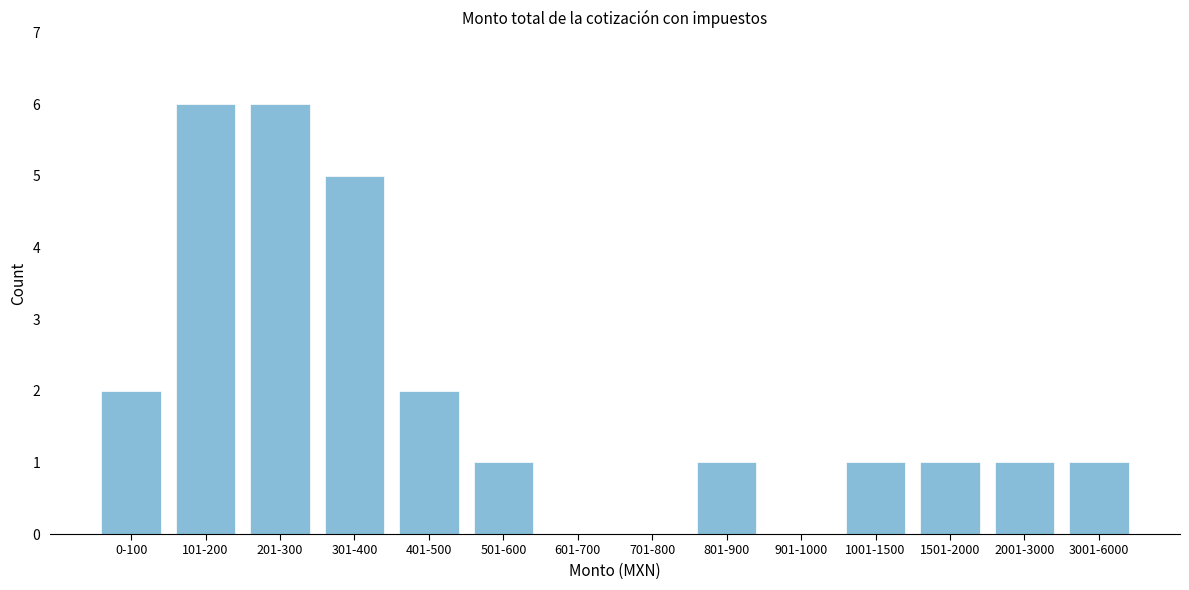

Reading left to right, list all the values displayed in this chart.

0-100=2	101-200=6	201-300=6	301-400=5	401-500=2	501-600=1	601-700=0	701-800=0	801-900=1	901-1000=0	1001-1500=1	1501-2000=1	2001-3000=1	3001-6000=1